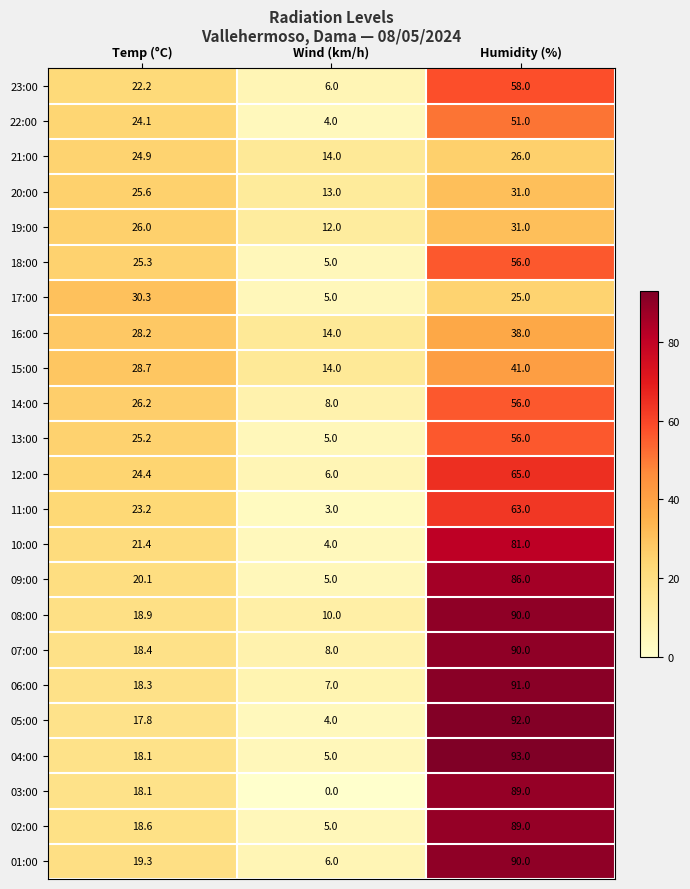

What is the difference between the second highest and minimum values in the 13:00 series?

20.2